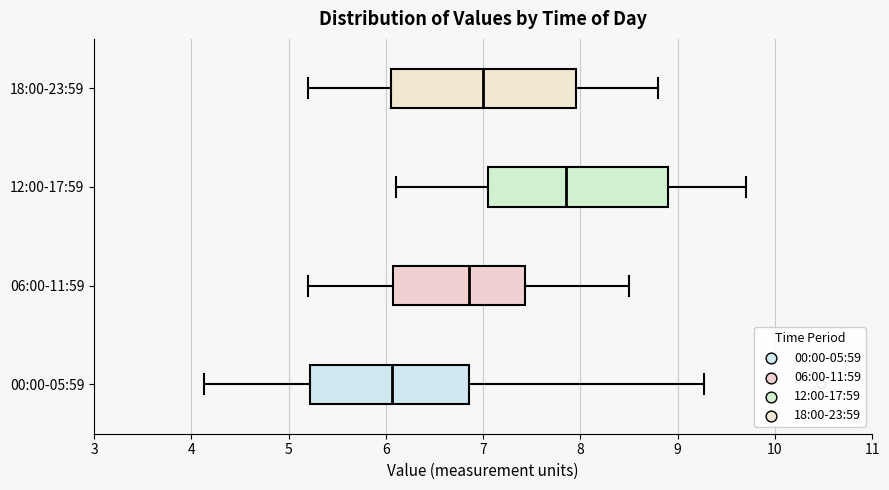

Where does the left whisker of the box for 00:00-05:59 end on the x-axis? The values are not printed on the chart, so give them approximately, as read against the axis.

4.1